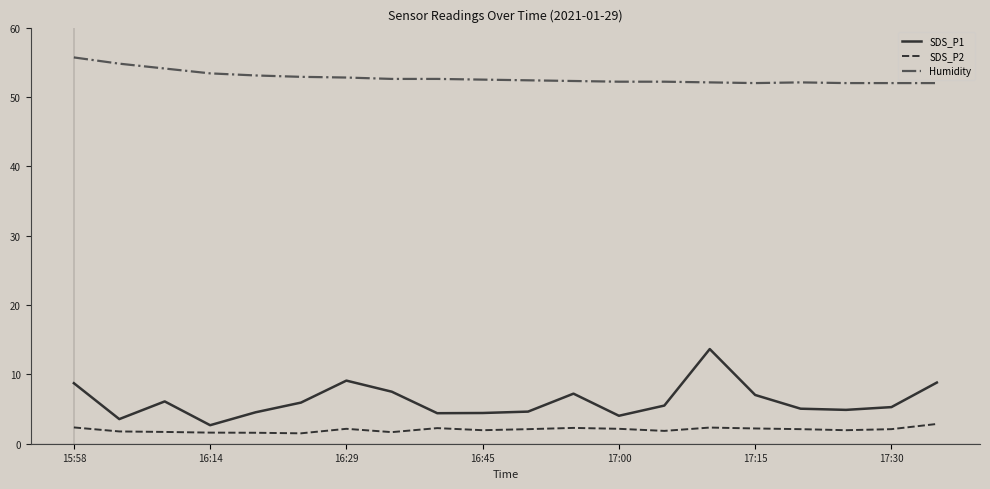

True or false: SDS_P1 and Humidity cross at least once.

False